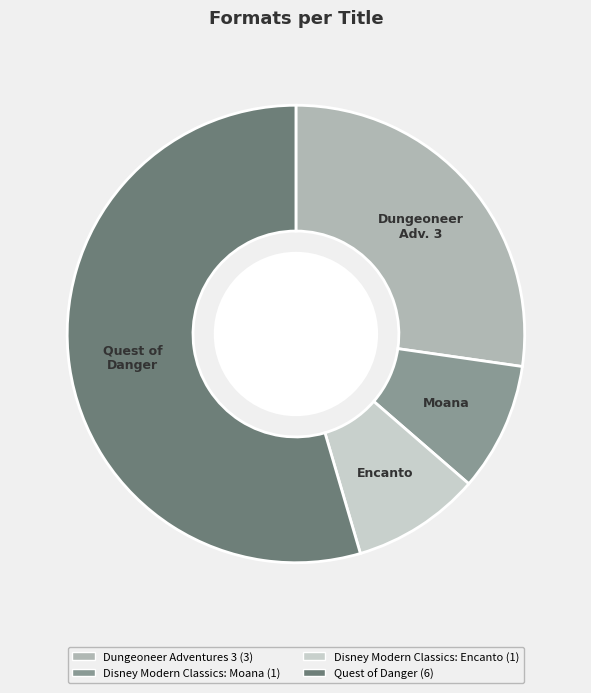

Which slice is the largest?

Quest of Danger